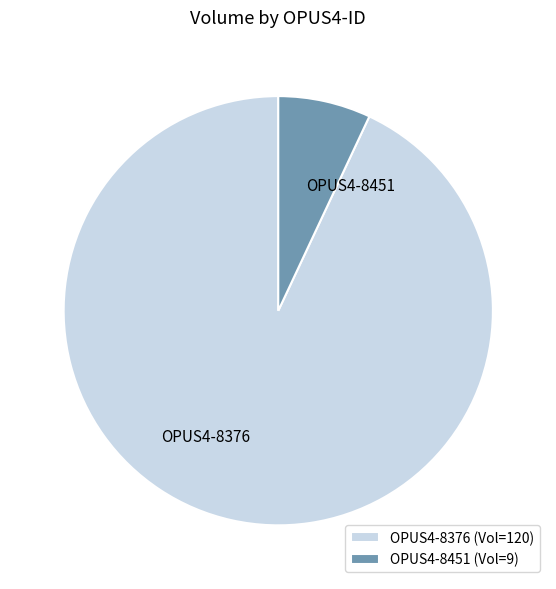

Combined, do OPUS4-8376 and OPUS4-8451 account for over 50%?

Yes